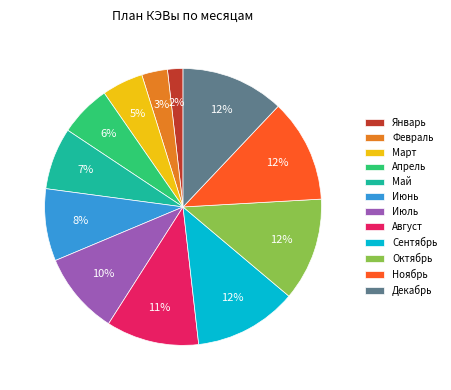

Do Март and Август together represent more than half of the pie?

No